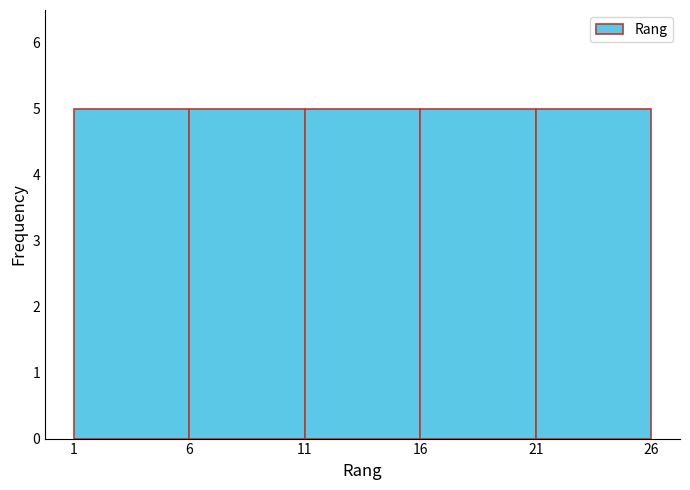

Reading left to right, list every bar in this chart as the range it spans on the x-axis followed by its height. The values are not printed on the chart, so give them approximately, as read against the axis.

1 to 6: 5
6 to 11: 5
11 to 16: 5
16 to 21: 5
21 to 26: 5